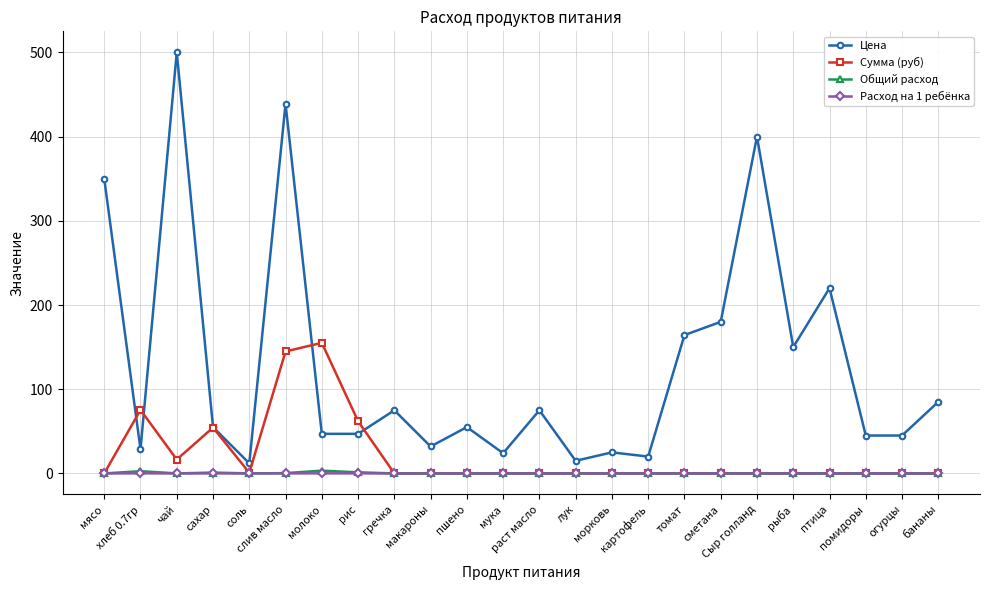

True or false: Цена and Расход на 1 ребёнка cross at least once.

False